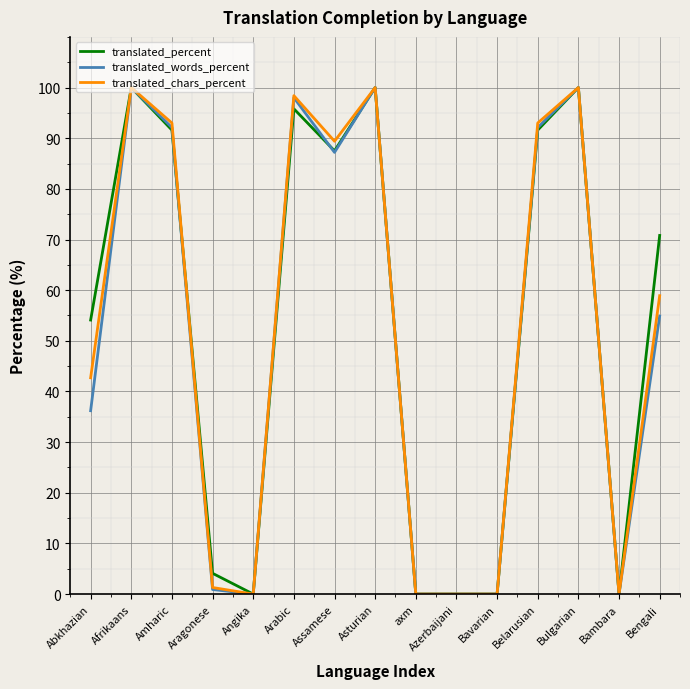

Read the translated_percent value at Arabic.

95.8